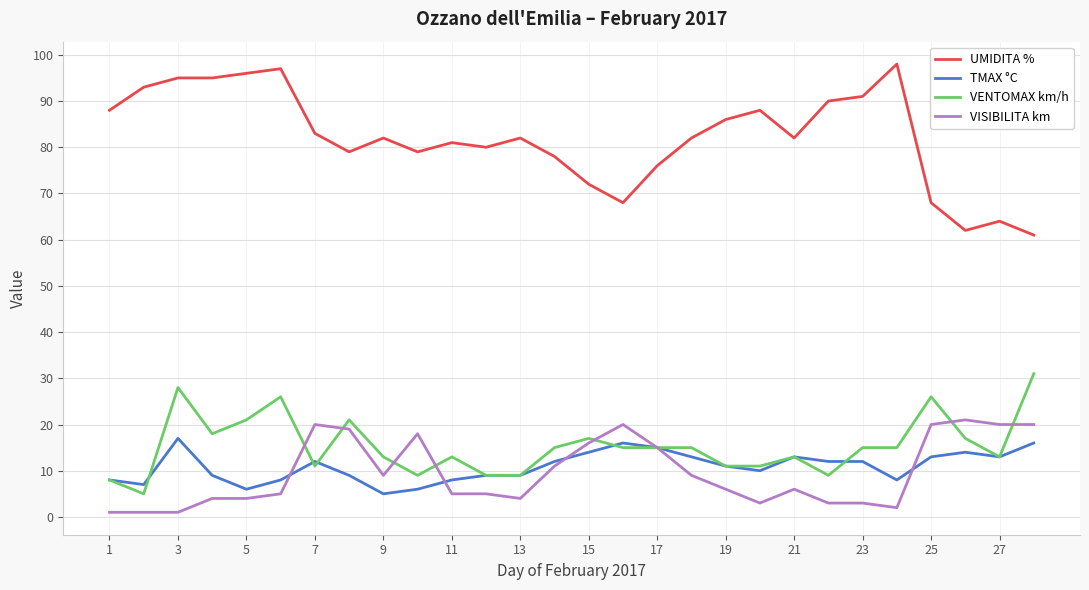

Which series has the largest range (max minus min)?

UMIDITA %